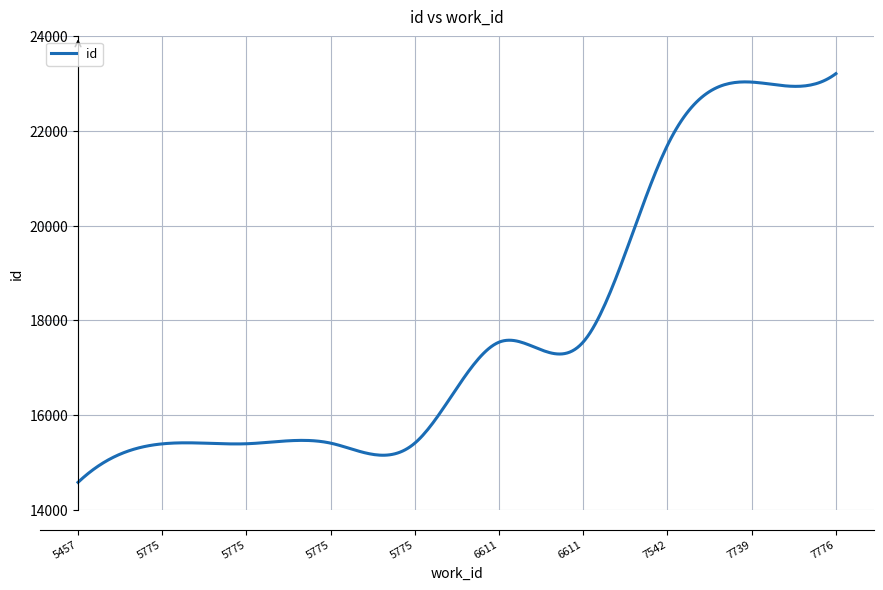

What is the minimum value shown in the chart?

14581.0